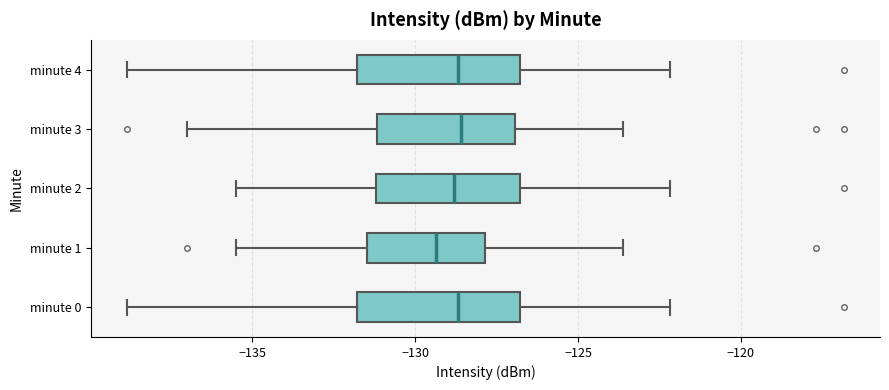

Reading bottom to top, transcribe this box plot: for each box, give where its median line is, the range the box spans, and where its two whiskers end, as read against the x-axis. The values are not printed on the chart, so give them approximately, as read against the axis.

minute 0: median -128.5, box -132.0 to -127.0, whiskers -139.0 to -122.0
minute 1: median -129.5, box -131.5 to -128.0, whiskers -135.5 to -123.5
minute 2: median -129.0, box -131.0 to -127.0, whiskers -135.5 to -122.0
minute 3: median -128.5, box -131.0 to -127.0, whiskers -137.0 to -123.5
minute 4: median -128.5, box -132.0 to -127.0, whiskers -139.0 to -122.0